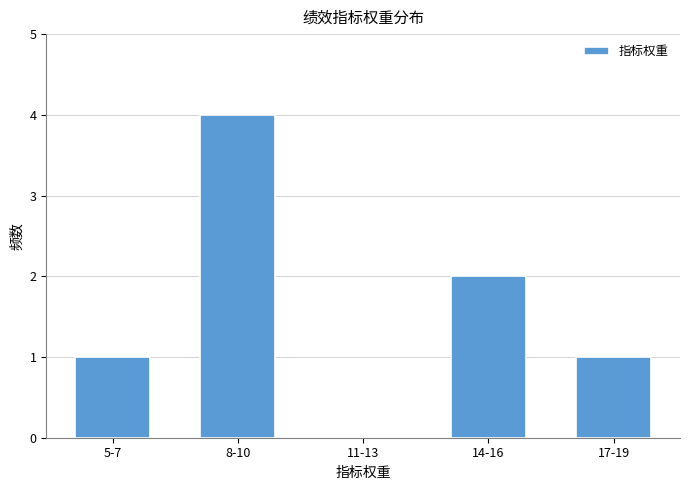

Reading left to right, list all the values displayed in this chart.

5-7=1	8-10=4	11-13=0	14-16=2	17-19=1